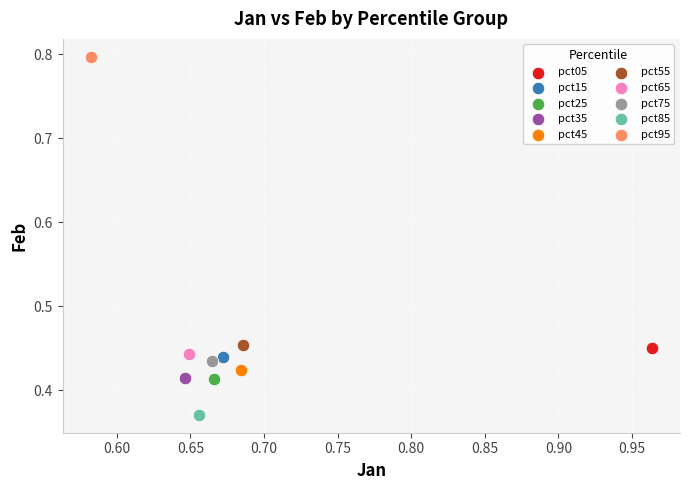

What are all the series names shown in the legend?

pct05, pct15, pct25, pct35, pct45, pct55, pct65, pct75, pct85, pct95